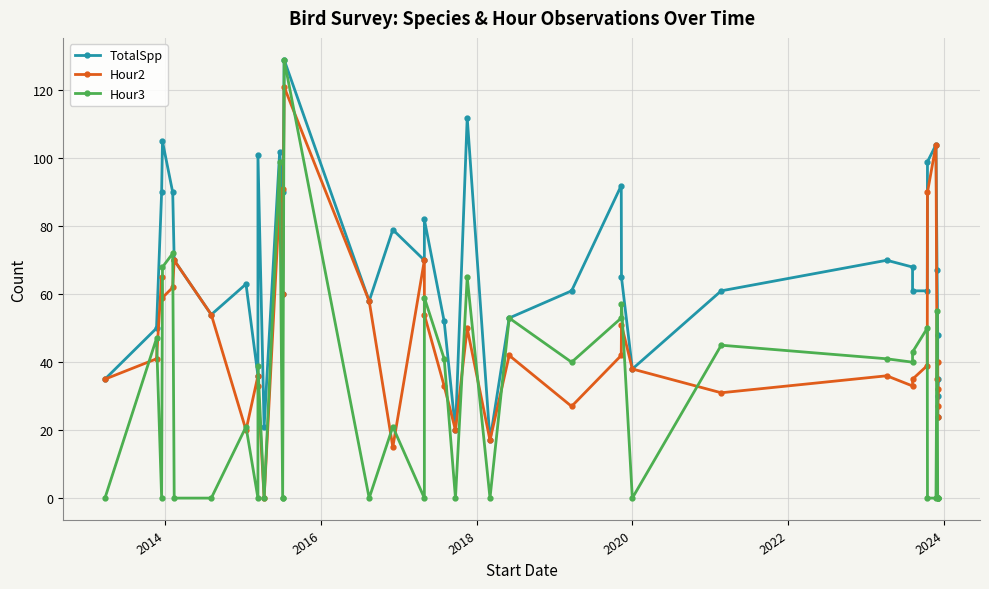

At 2014, list the series in order from largest to smallest.

TotalSpp, Hour3, Hour2